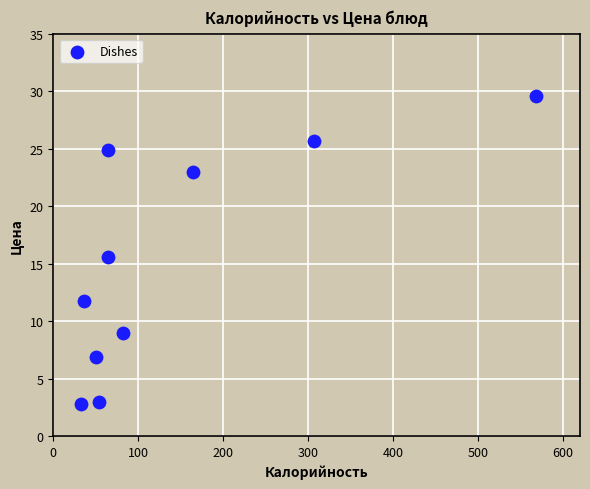

What Y value in the scatter plot is closest to 16?

15.6